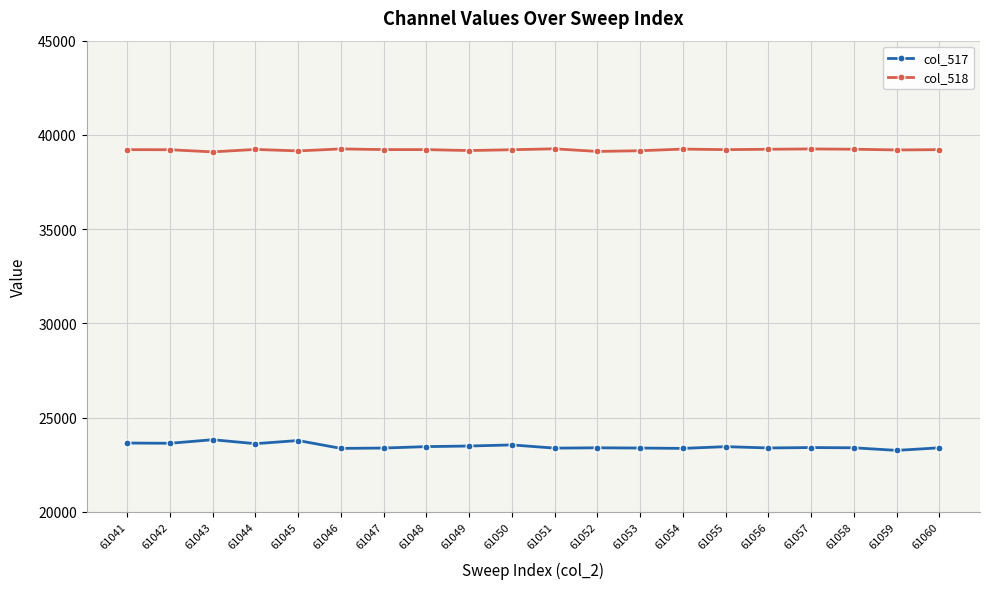

How many data points does each series have?

20